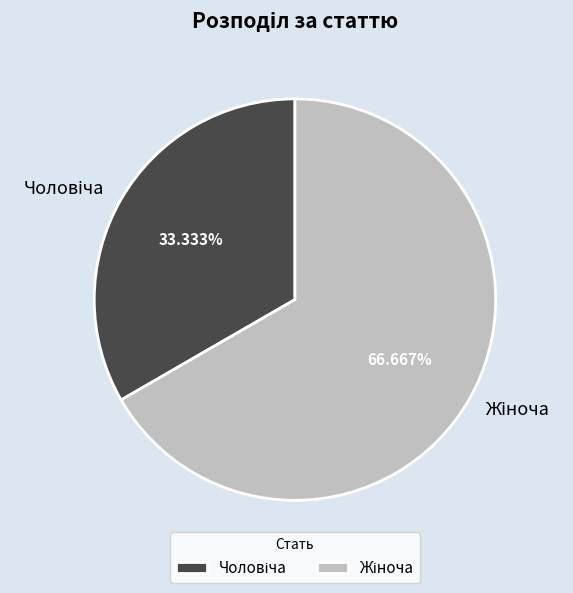

Does any single category account for the majority?

Yes